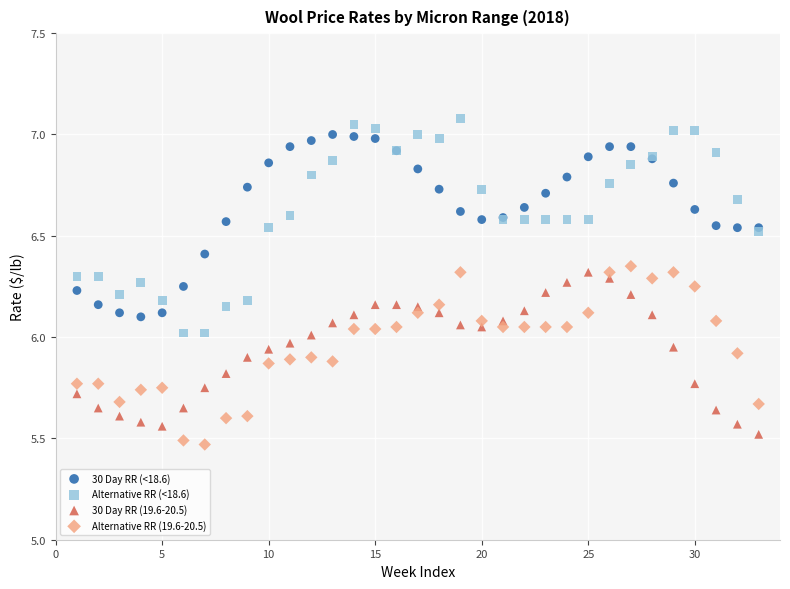

Which series has the widest spread of Y values?

Alternative RR (<18.6)